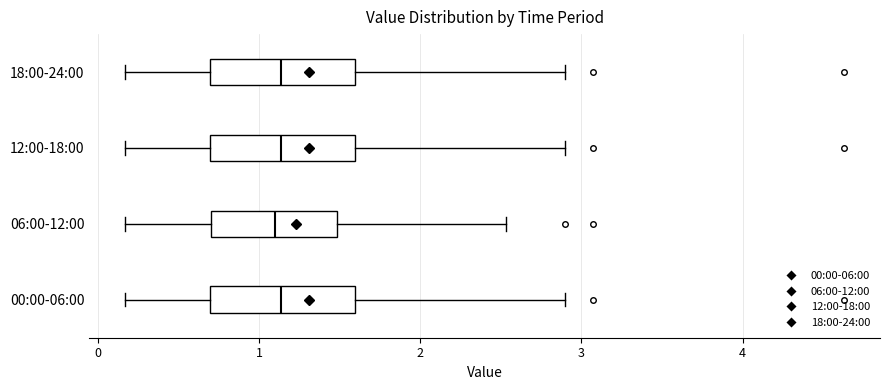

Reading bottom to top, transcribe this box plot: for each box, give where its median line is, the range the box spans, and where its two whiskers end, as read against the x-axis. The values are not printed on the chart, so give them approximately, as read against the axis.

00:00-06:00: median 1.1, box 0.7 to 1.6, whiskers 0.2 to 2.9
06:00-12:00: median 1.1, box 0.7 to 1.5, whiskers 0.2 to 2.5
12:00-18:00: median 1.1, box 0.7 to 1.6, whiskers 0.2 to 2.9
18:00-24:00: median 1.1, box 0.7 to 1.6, whiskers 0.2 to 2.9